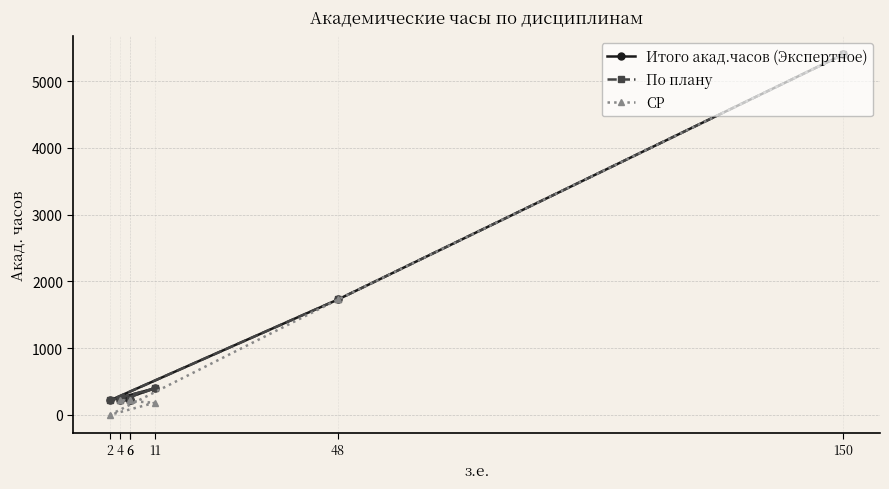

Which series has the largest total across all categories?

Итого акад.часов (Экспертное)